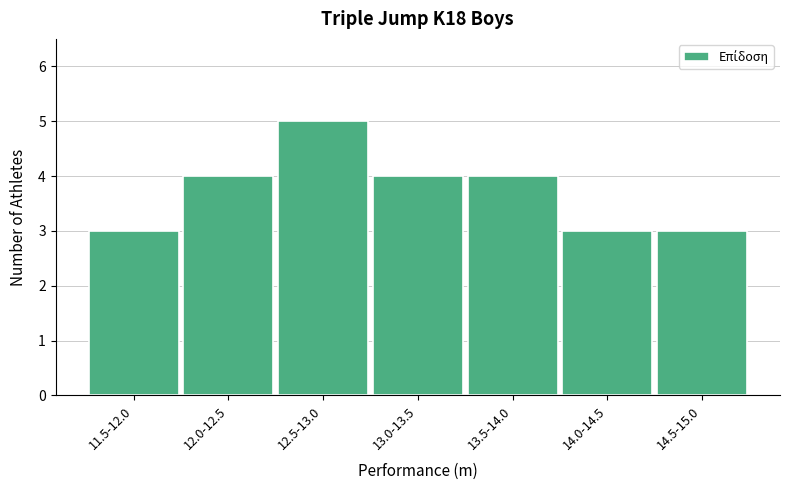

Reading left to right, extract all data points from this chart.

3	4	5	4	4	3	3